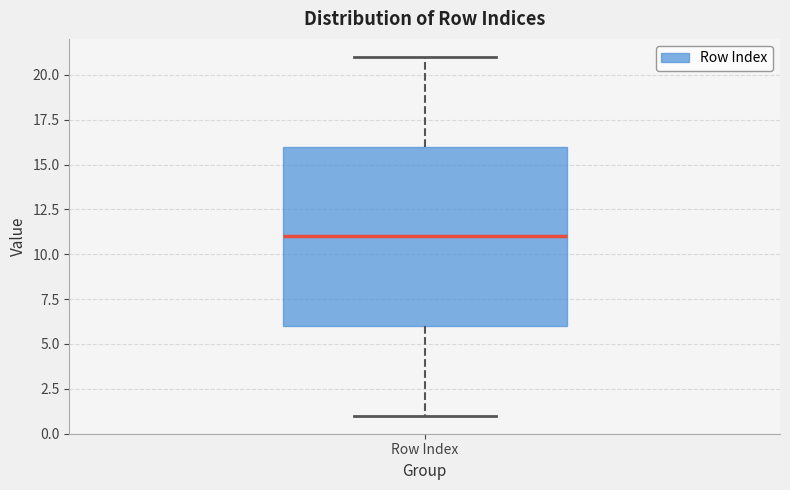

Where does the upper whisker of the box for Row Index end on the y-axis? The values are not printed on the chart, so give them approximately, as read against the axis.

21